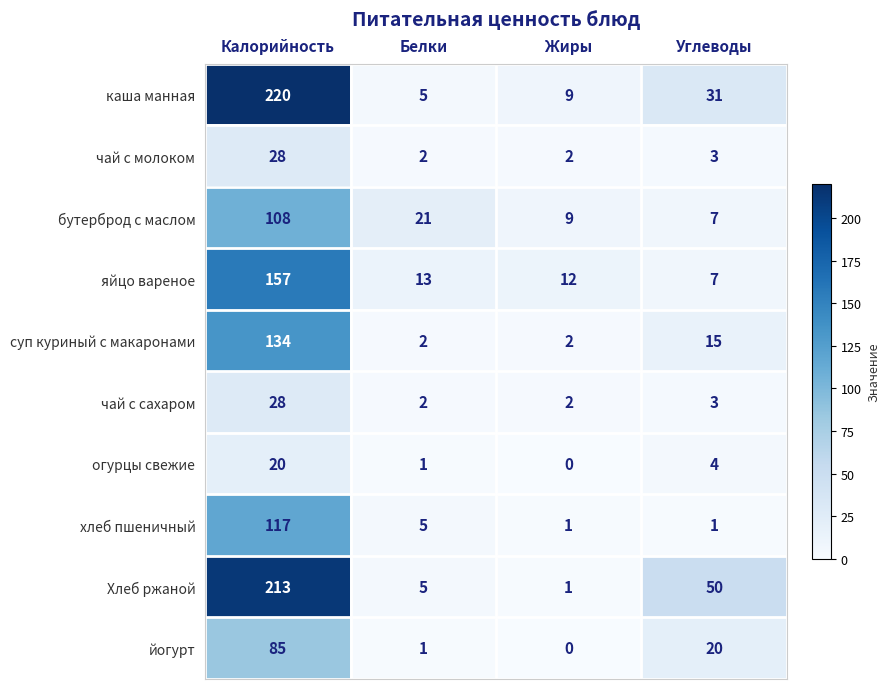

Which label corresponds to the largest value in the chart?

Калорийность